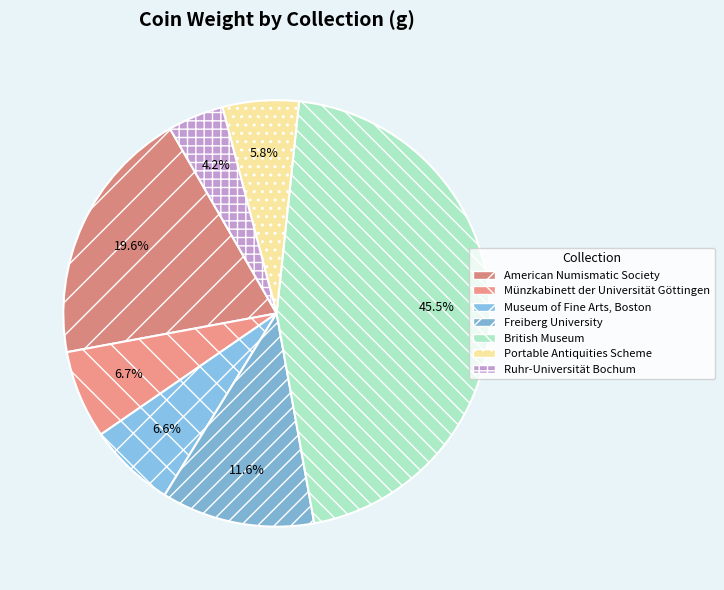

What is the smallest slice in the pie chart?

Ruhr-Universität Bochum